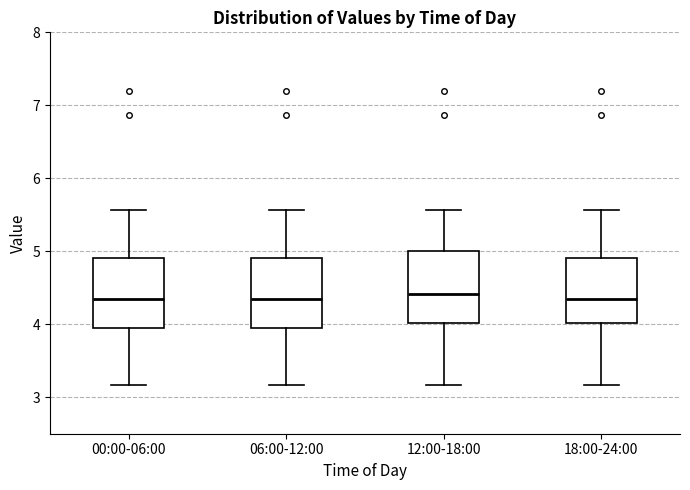

Reading left to right, transcribe this box plot: for each box, give where its median line is, the range the box spans, and where its two whiskers end, as read against the y-axis. The values are not printed on the chart, so give them approximately, as read against the axis.

00:00-06:00: median 4.4, box 4.0 to 4.9, whiskers 3.2 to 5.6
06:00-12:00: median 4.4, box 4.0 to 4.9, whiskers 3.2 to 5.6
12:00-18:00: median 4.4, box 4.0 to 5.0, whiskers 3.2 to 5.6
18:00-24:00: median 4.4, box 4.0 to 4.9, whiskers 3.2 to 5.6